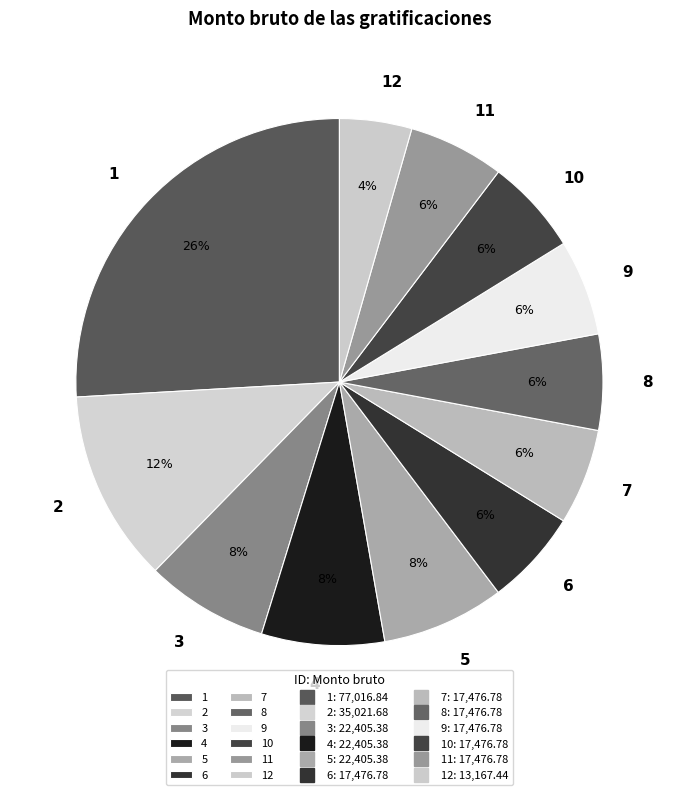

True or false: 7 accounts for 1% of the total.

False